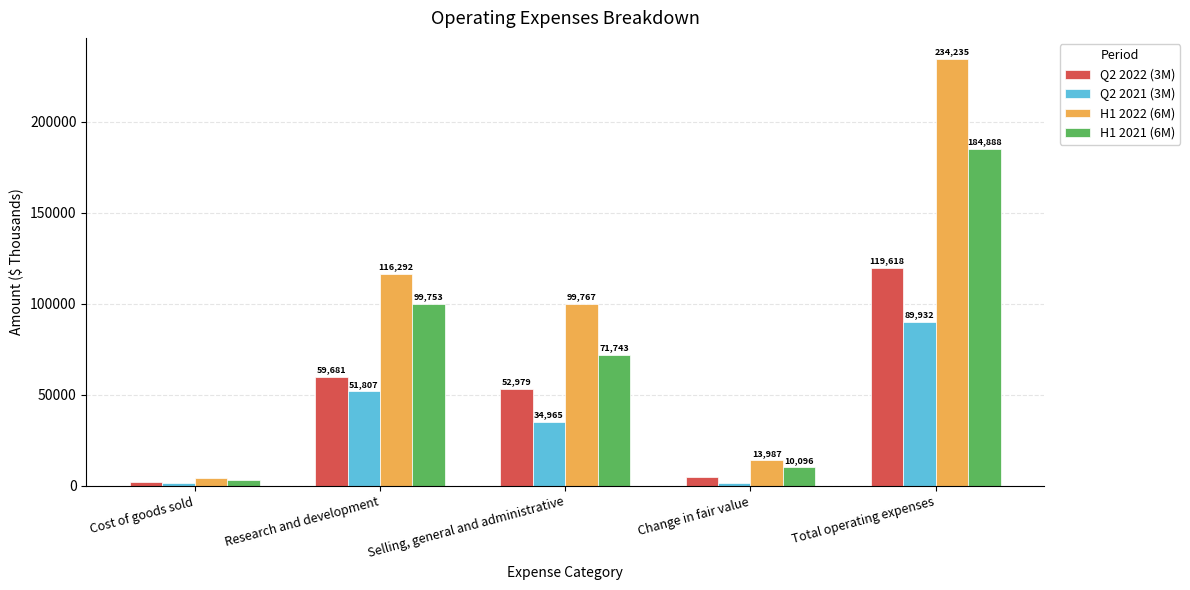

How many categories are shown in the chart?

5